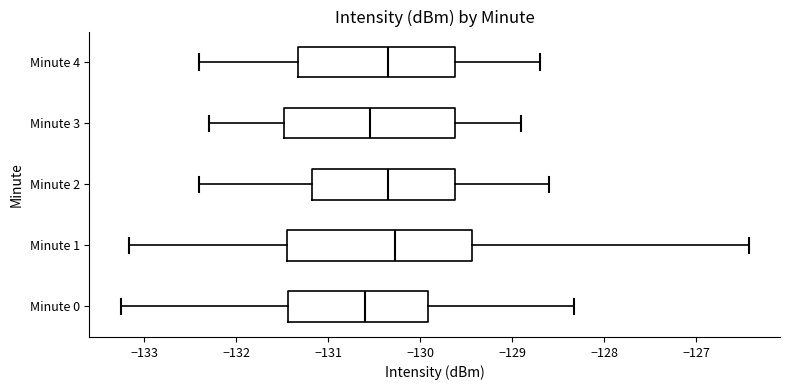

Reading bottom to top, transcribe this box plot: for each box, give where its median line is, the range the box spans, and where its two whiskers end, as read against the x-axis. The values are not printed on the chart, so give them approximately, as read against the axis.

Minute 0: median -130.6, box -131.4 to -129.9, whiskers -133.3 to -128.3
Minute 1: median -130.3, box -131.4 to -129.4, whiskers -133.2 to -126.4
Minute 2: median -130.3, box -131.2 to -129.6, whiskers -132.4 to -128.6
Minute 3: median -130.5, box -131.5 to -129.6, whiskers -132.3 to -128.9
Minute 4: median -130.3, box -131.3 to -129.6, whiskers -132.4 to -128.7